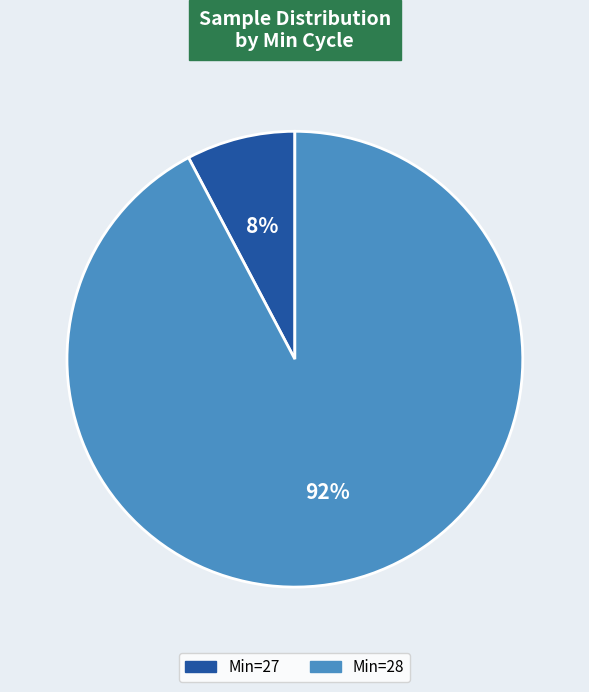

Count the number of slices in the pie.

2